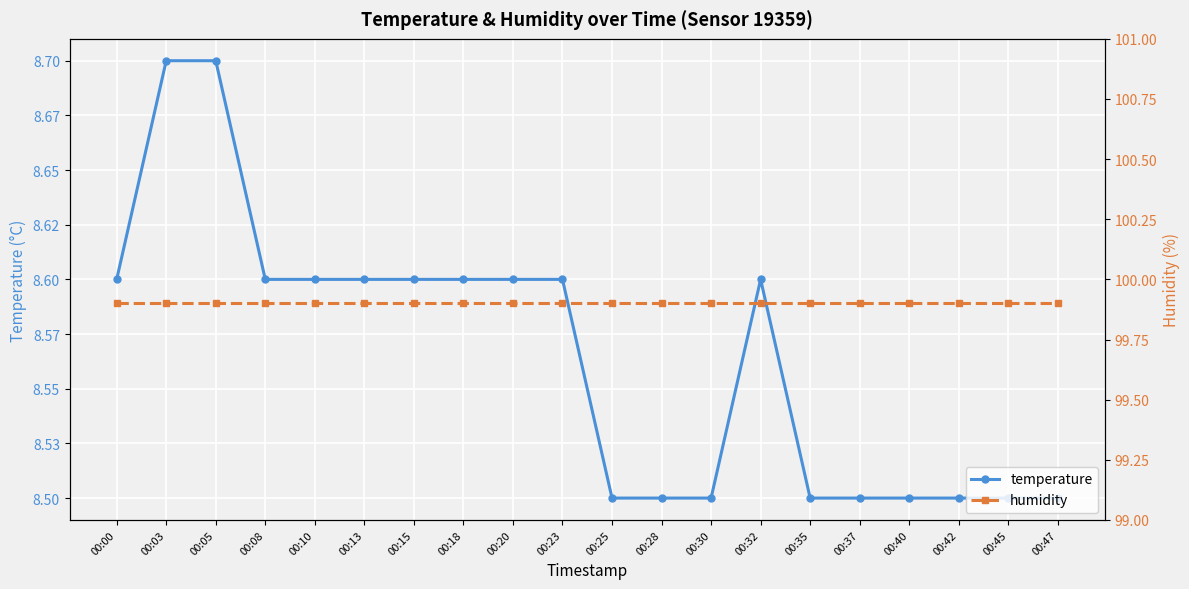

What is the sum of the humidity values at 00:05 and 00:35?

199.8